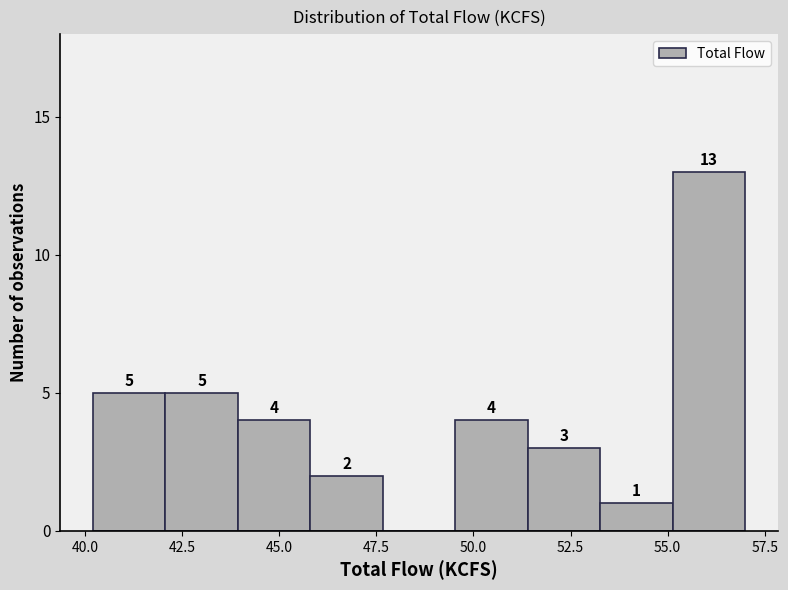

Around what value on the x-axis is the tallest bar? Give the approximate position of its centre, as read against the axis.

56.0